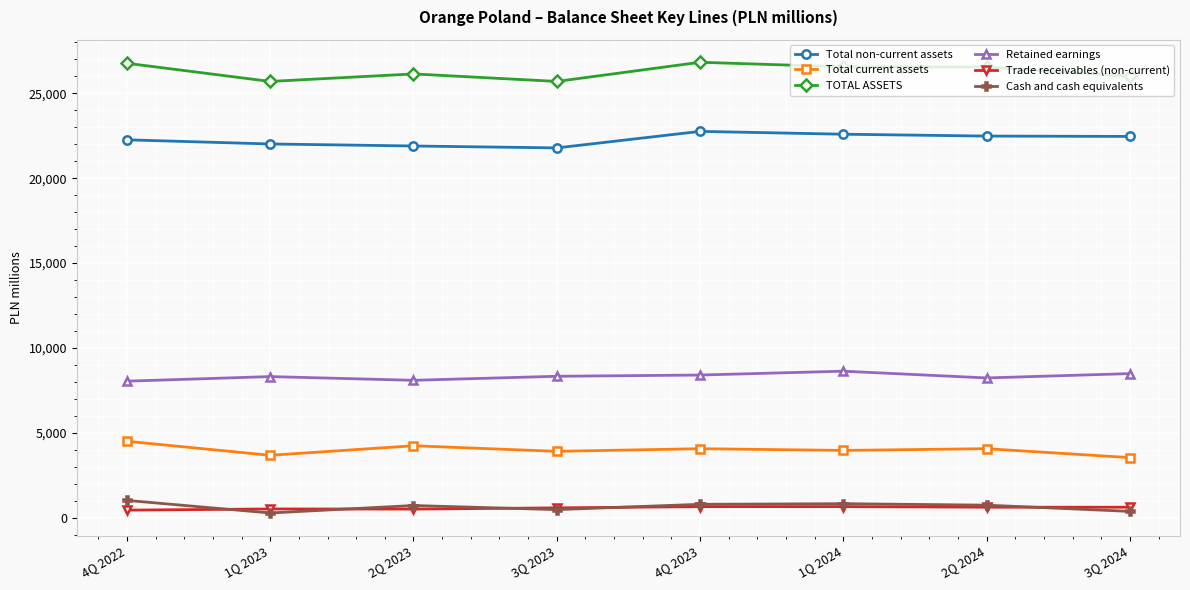

Which series has the largest total across all categories?

TOTAL ASSETS